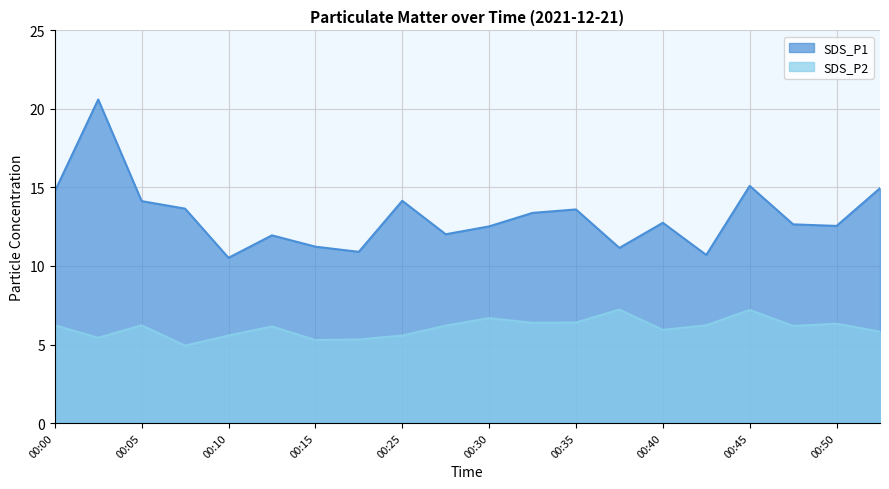

Where is the first local maximum for SDS_P2?

00:05